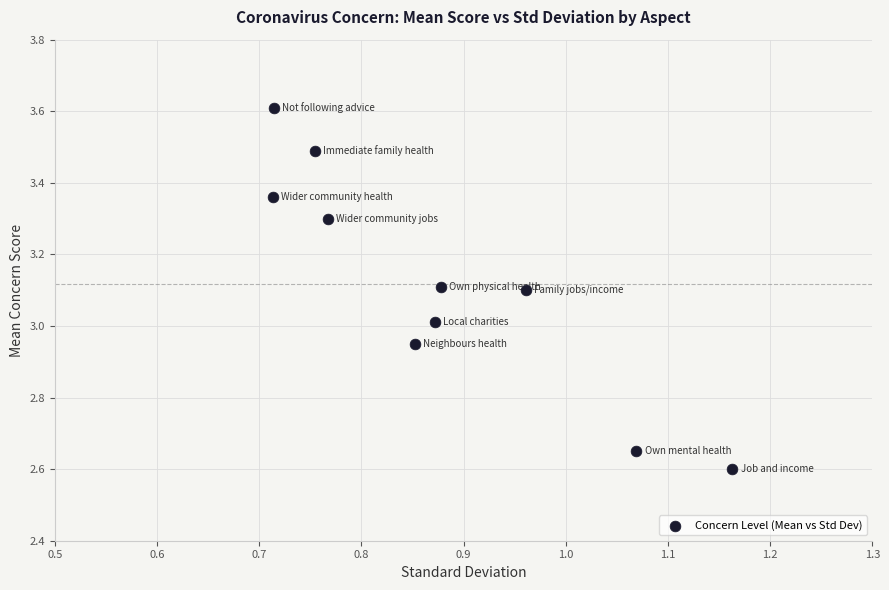

What is the average X value?

0.9